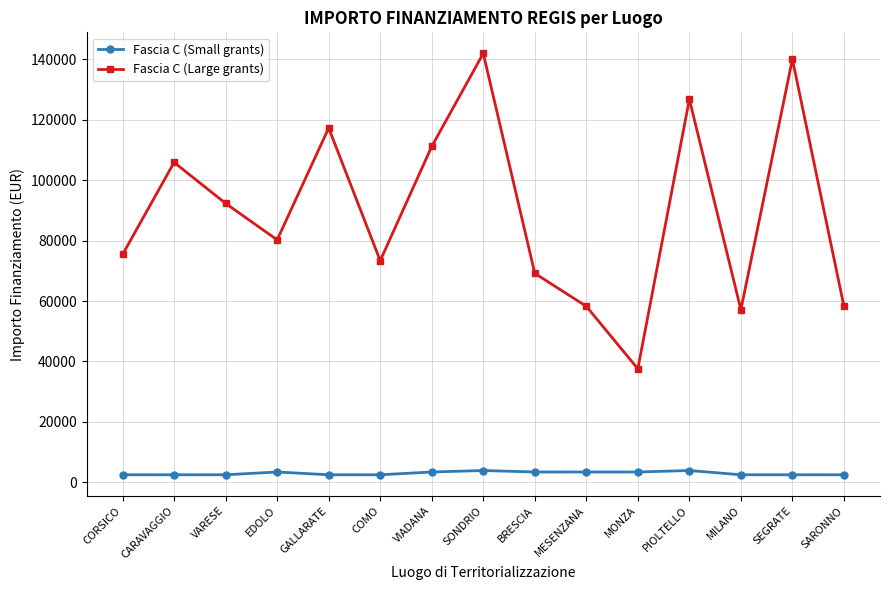

What is the label of the 9th point from the left?

BRESCIA